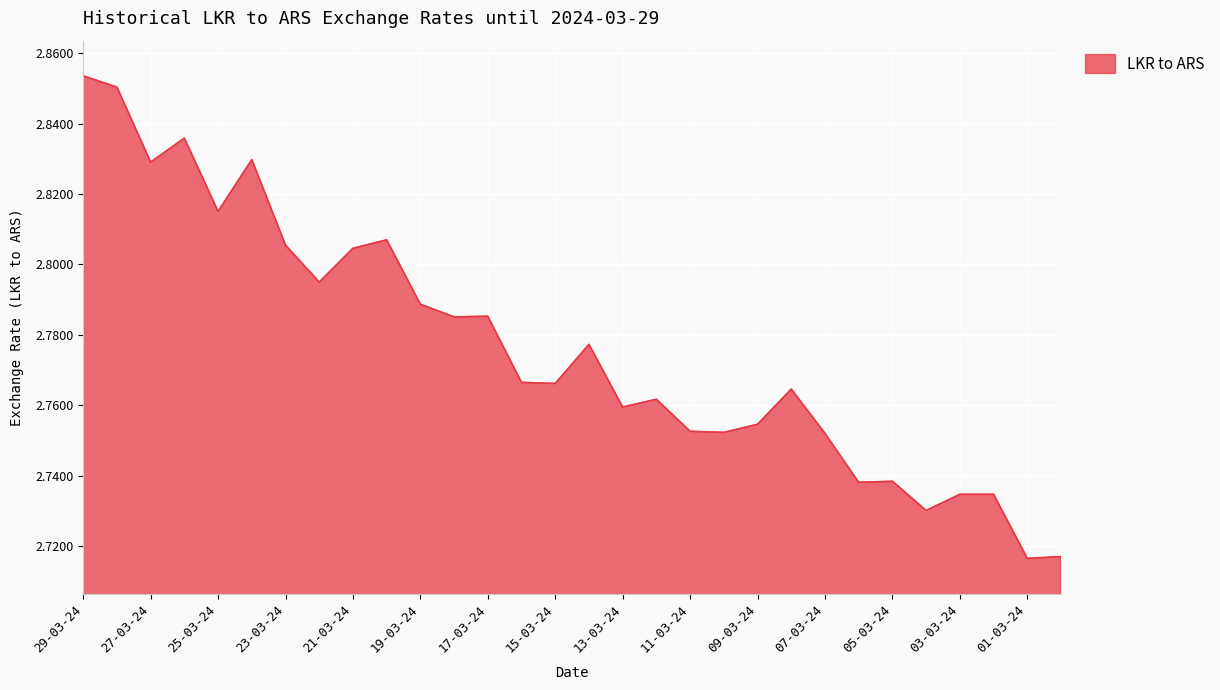

What is the value of the 29th point from the left?

2.7